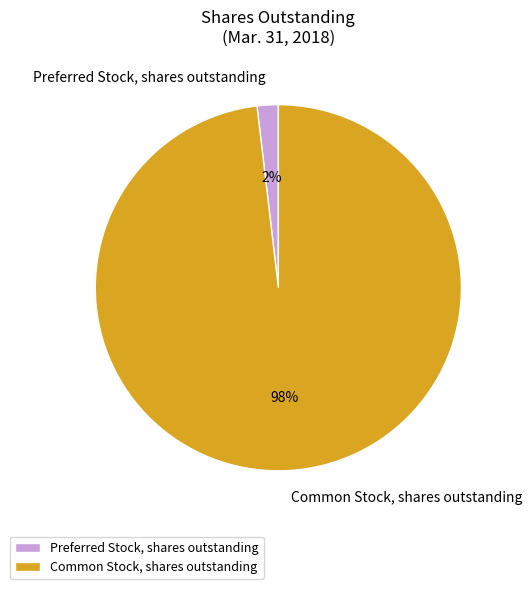

What is the smallest slice in the pie chart?

Preferred Stock, shares outstanding